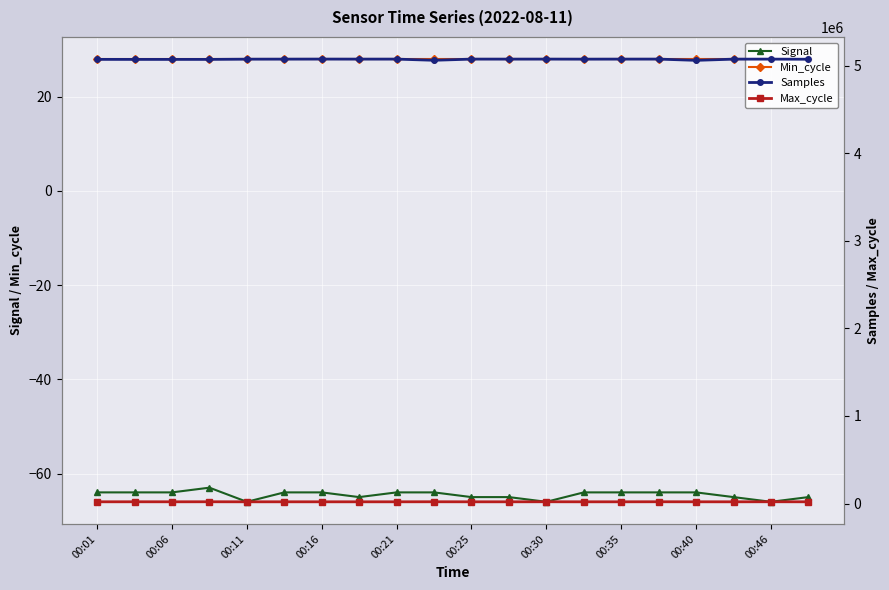

True or false: Signal has a value of -66 at 00:30.

True